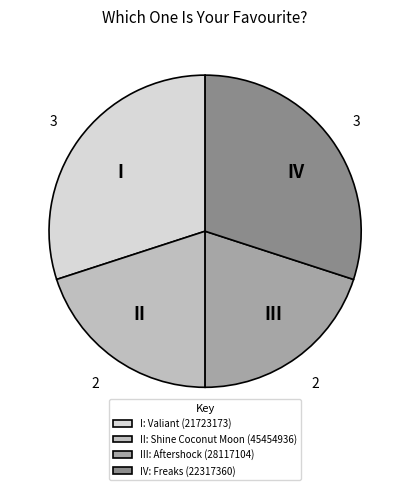

The I slice represents 21% of the pie. True or false?

False